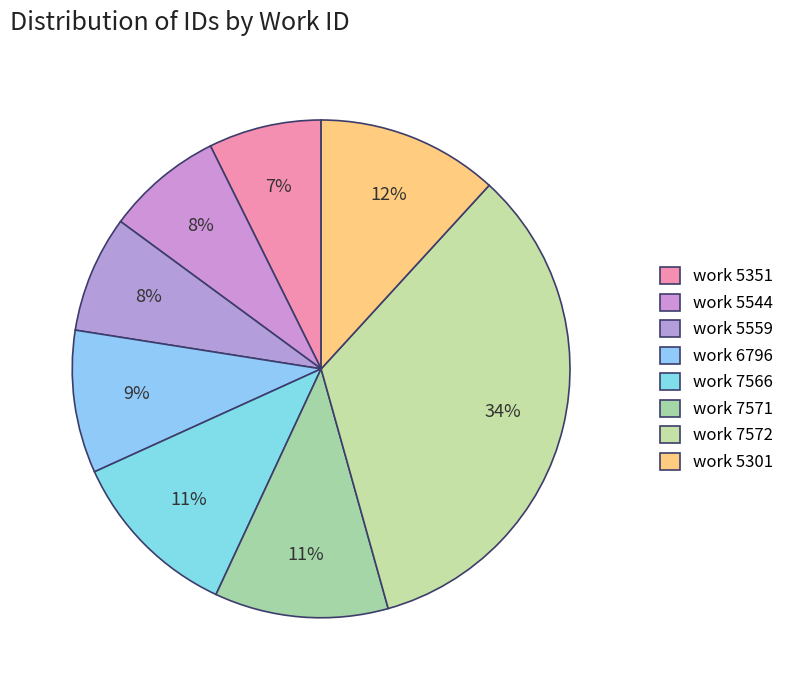

What is the smallest slice in the pie chart?

5351